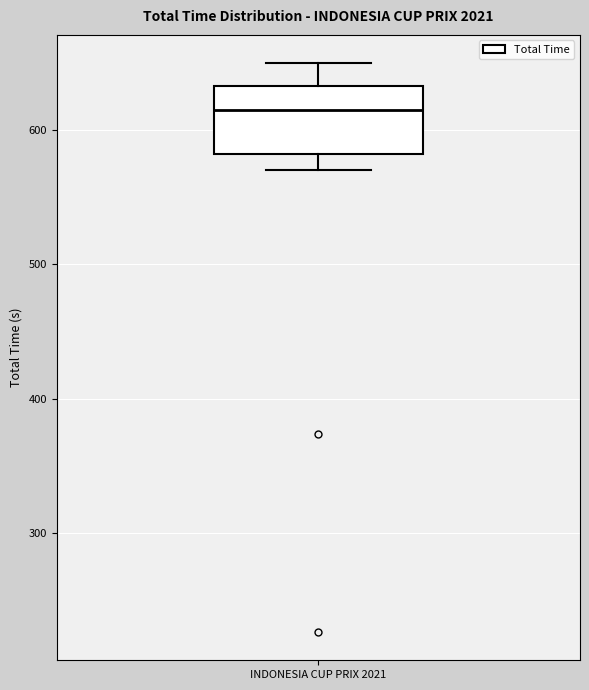

Read this box plot against the y-axis: the position of the median line, the range covered by the box, and the ends of both whiskers. The values are not printed on the chart, so give them approximately, as read against the axis.

median 620, box 580 to 630, whiskers 570 to 650